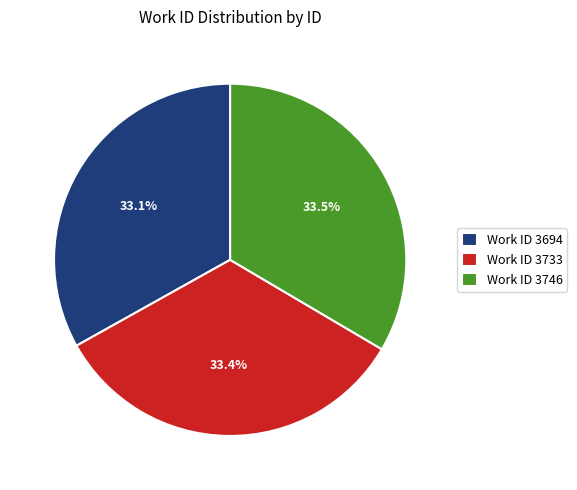

Is there any slice that represents more than half of the pie?

No